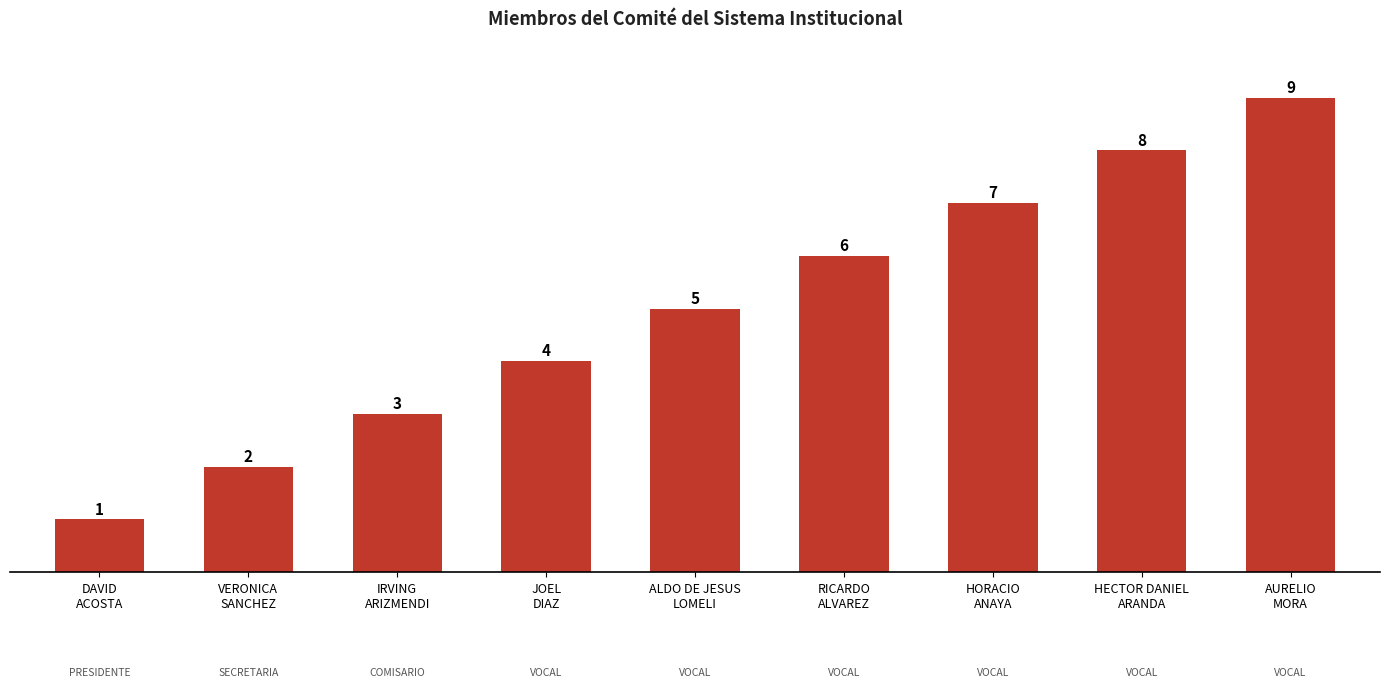

What is the greatest value displayed?

9